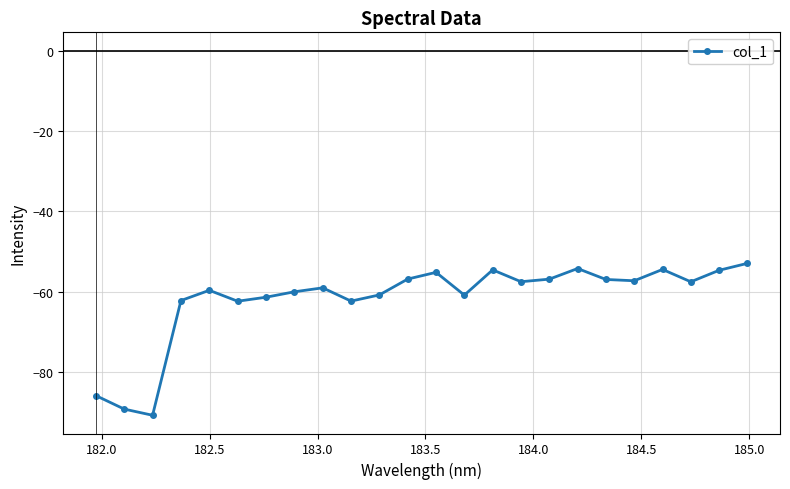

What is the value of the 24th point from the left?

-52.9